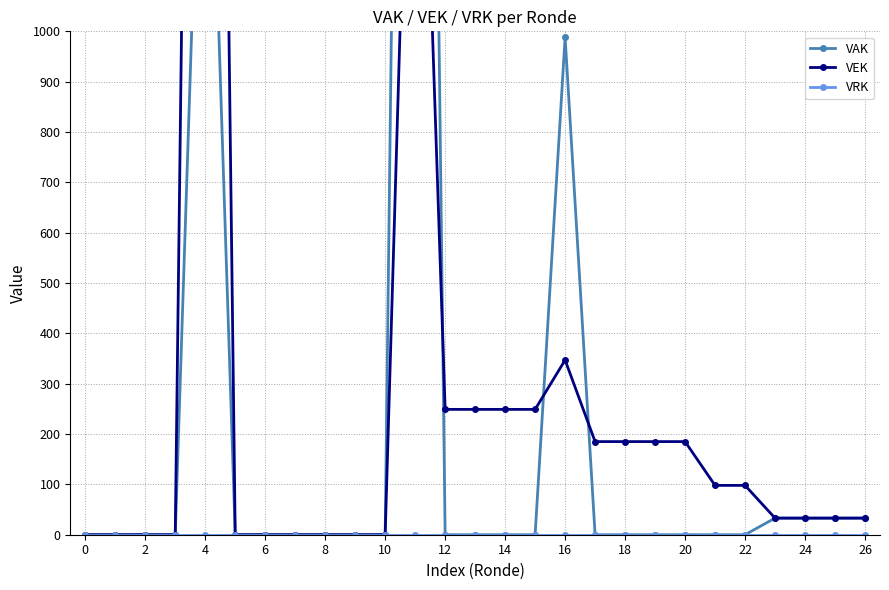

What is the difference between the VAK values at 16 and 6?

988